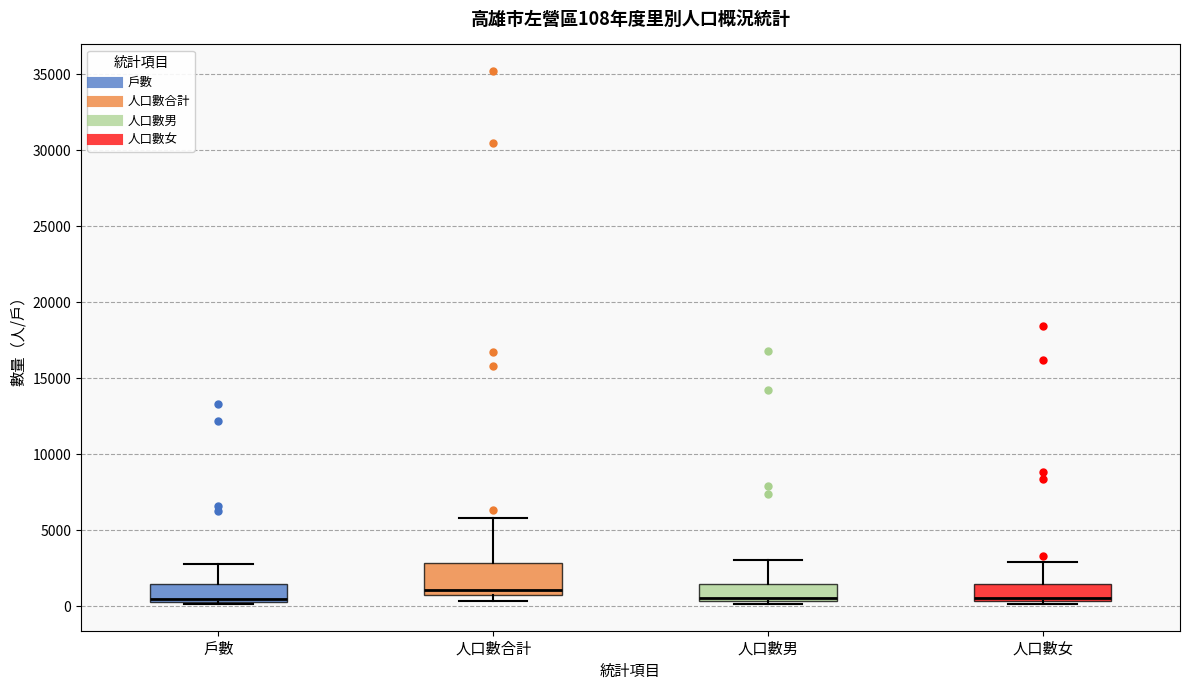

Comparing the boxes themselves (not the whiskers), which one is the tallest?

人口數合計